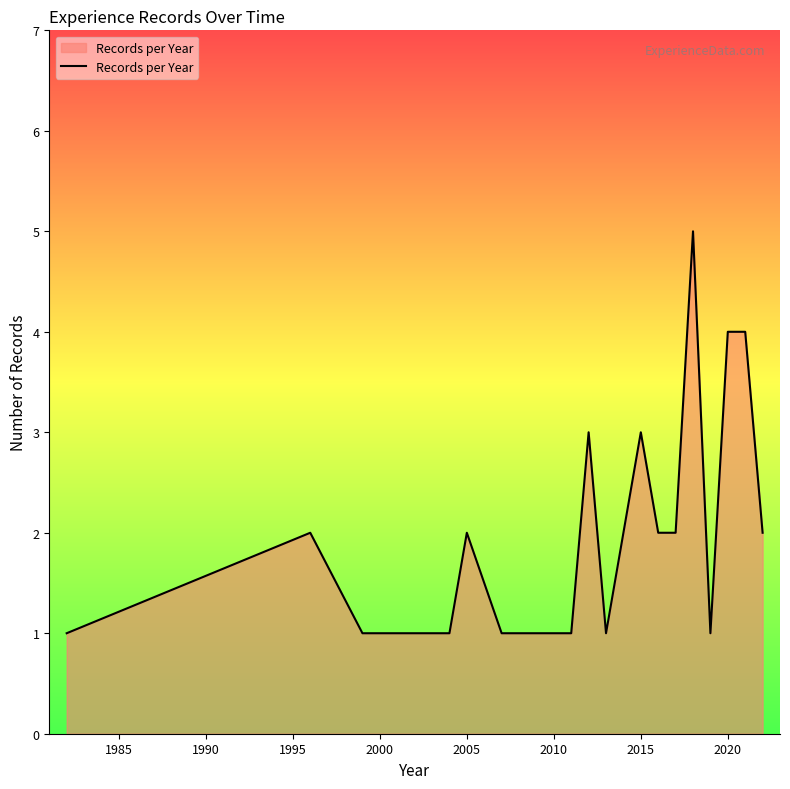

What is the greatest value displayed?

5